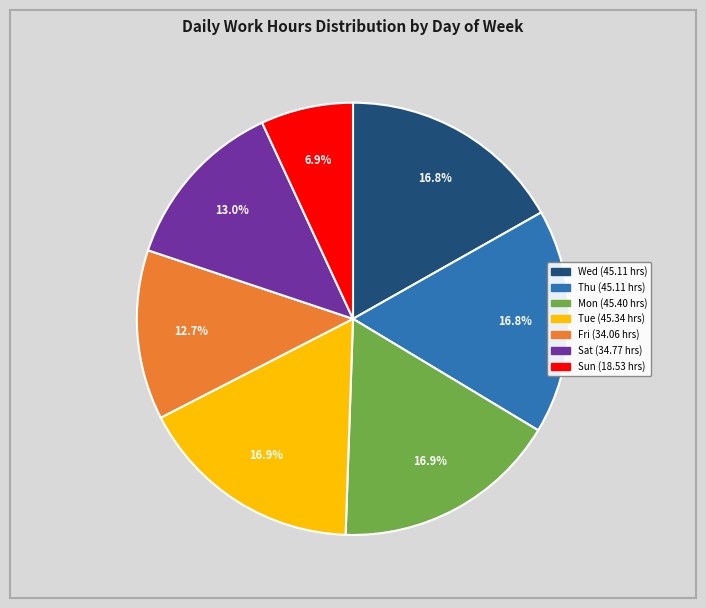

Is there a majority slice in this chart?

No